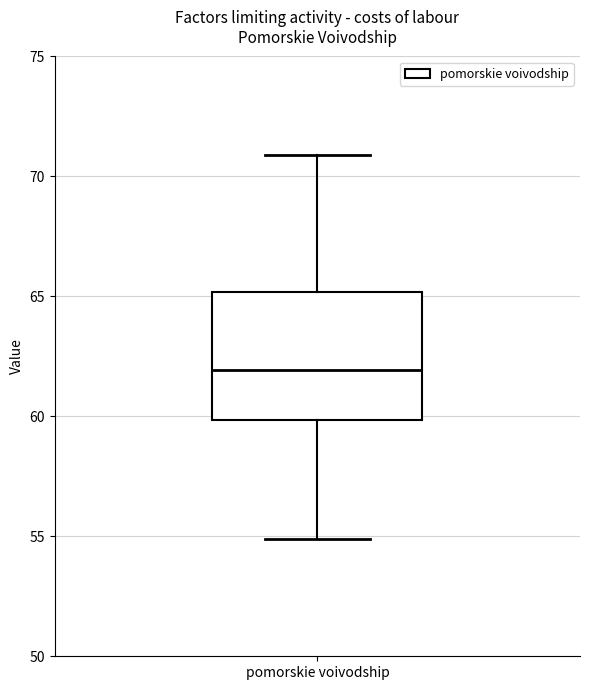

Where does the upper whisker of the box for pomorskie voivodship end on the y-axis? The values are not printed on the chart, so give them approximately, as read against the axis.

71